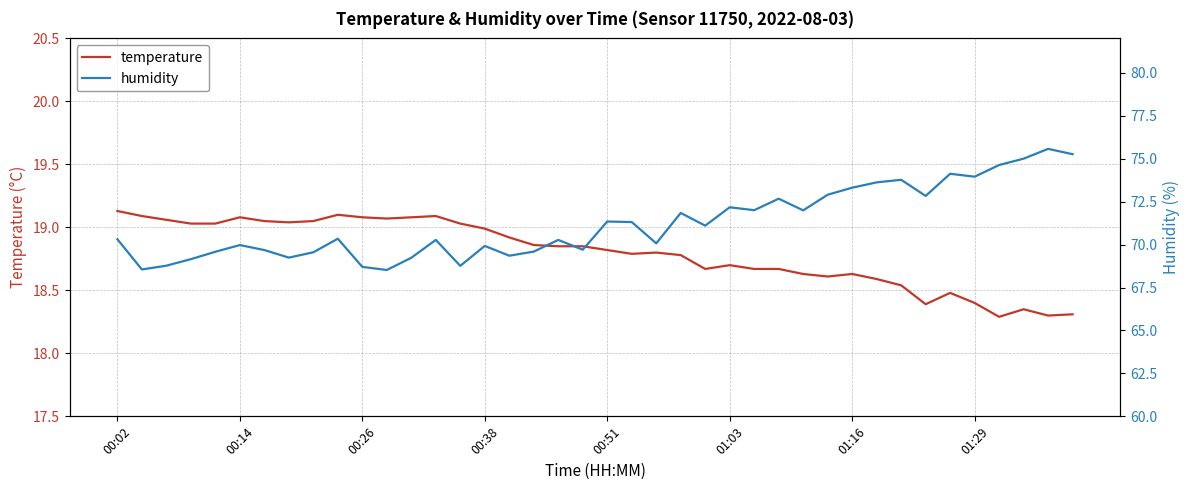

At which label does humidity reach its peak?

38